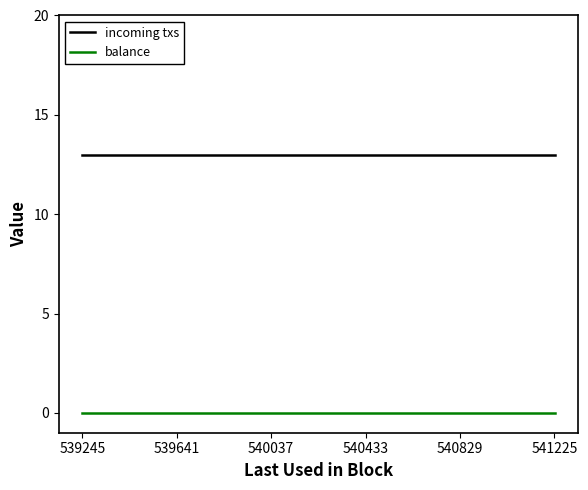

True or false: incoming txs and balance intersect in this chart.

False